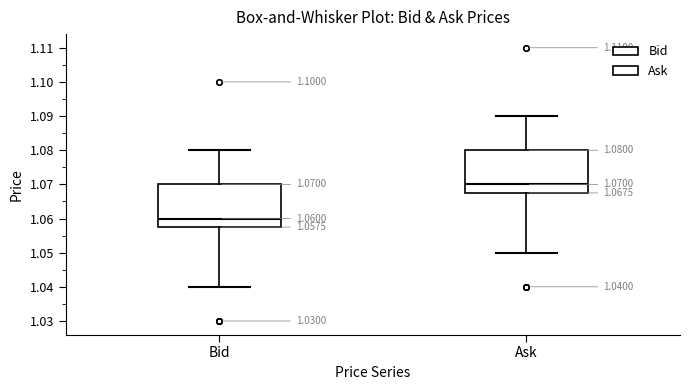

Which box has the highest median line?

Ask